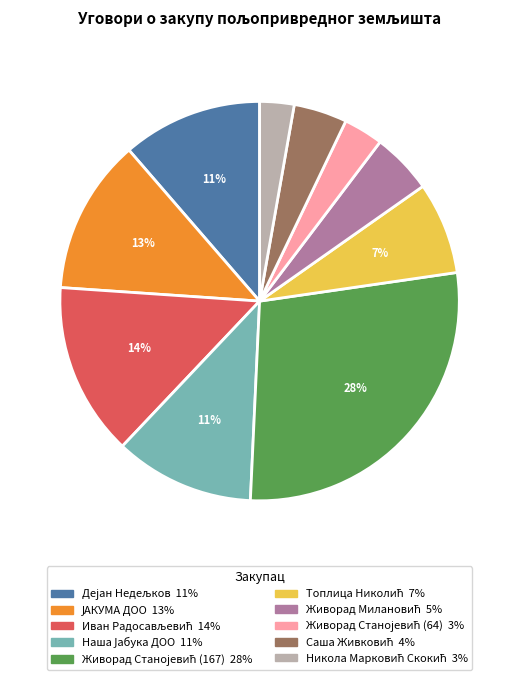

Is there any slice that represents more than half of the pie?

No